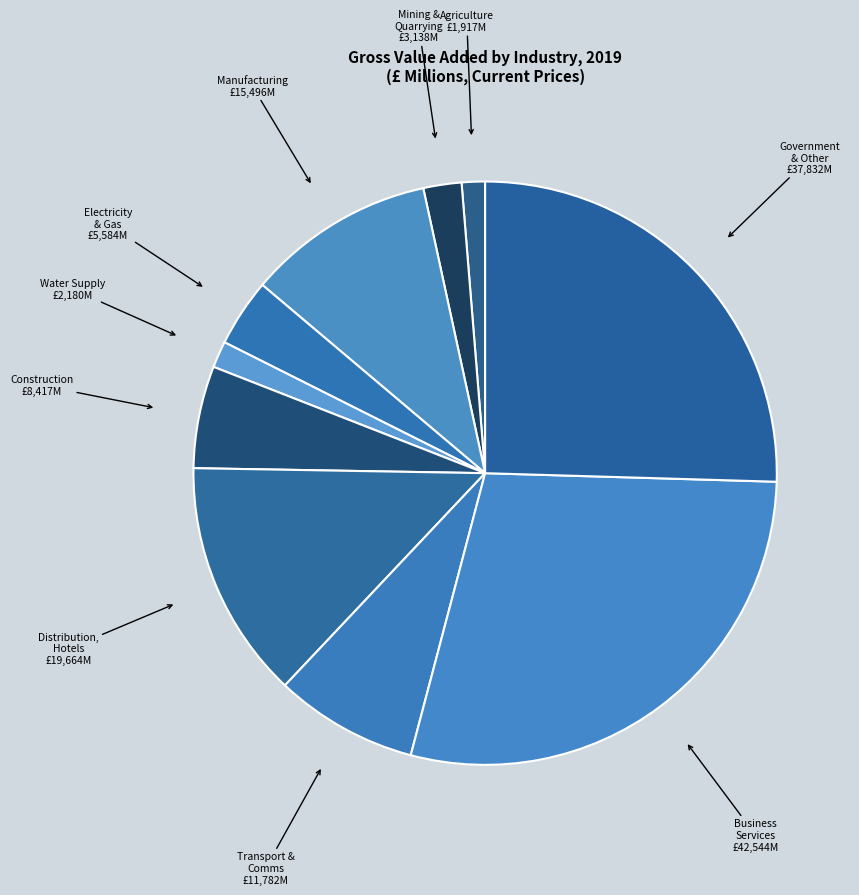

What is the smallest slice in the pie chart?

Agriculture, Forestry and Fishing